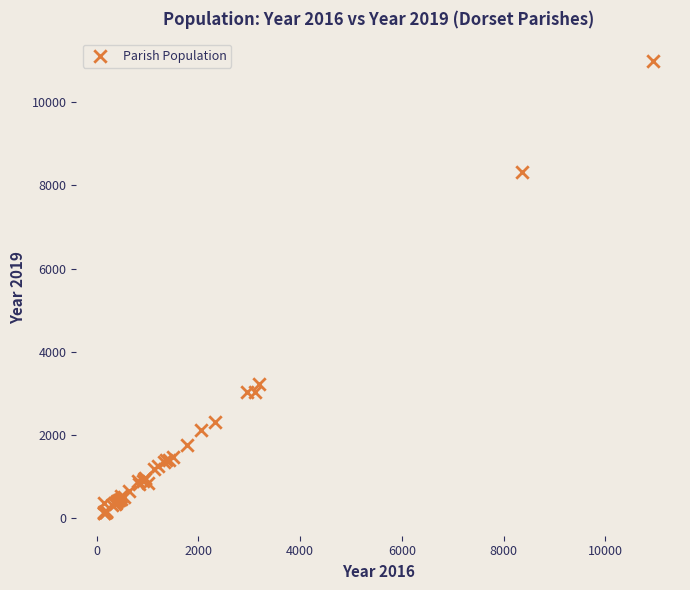

What Y value in the scatter plot is closest to 5559?

3233